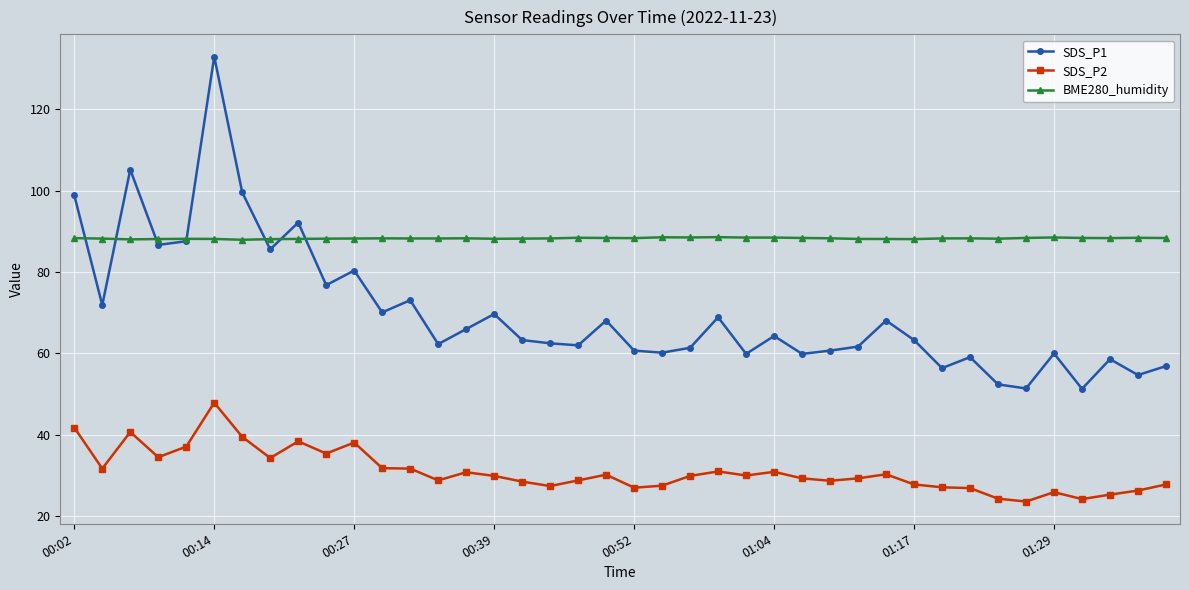

How many data points does each series have?

40